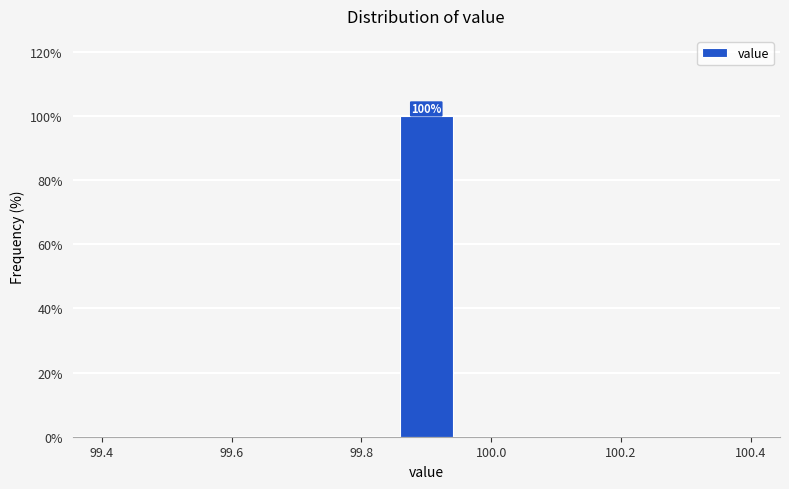

Which range on the x-axis has the tallest bar?

99.86 to 99.94